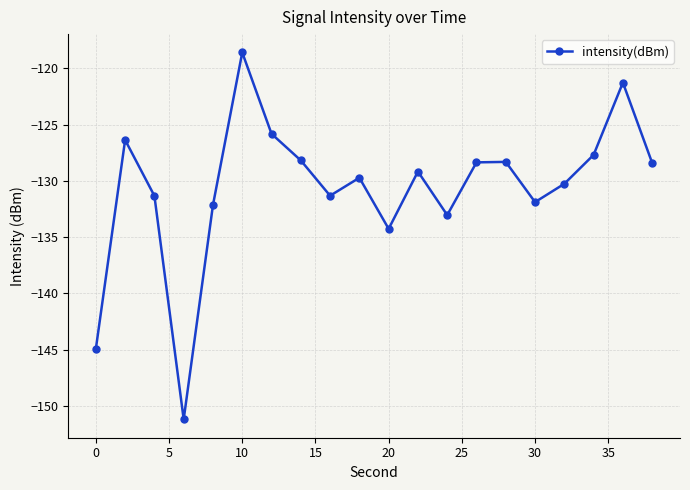

What is the smallest value displayed?

-151.2